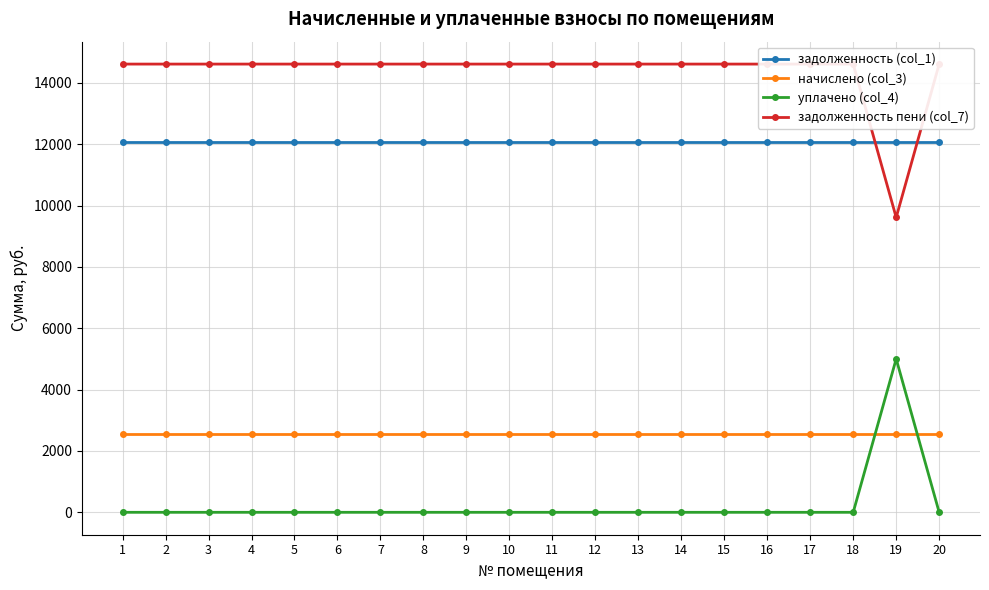

How many lines are shown in the chart?

4